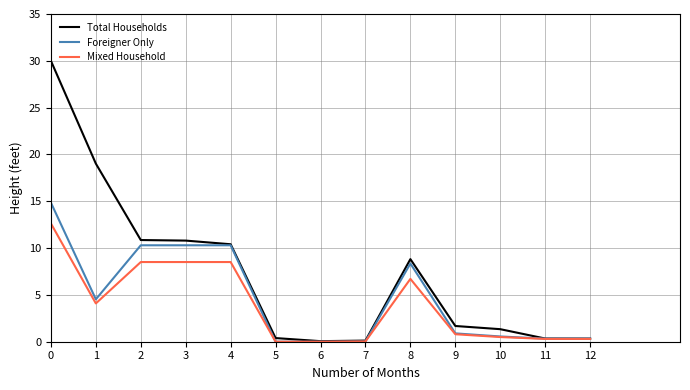

Which series changed the most between 2 and 8?

Total Households